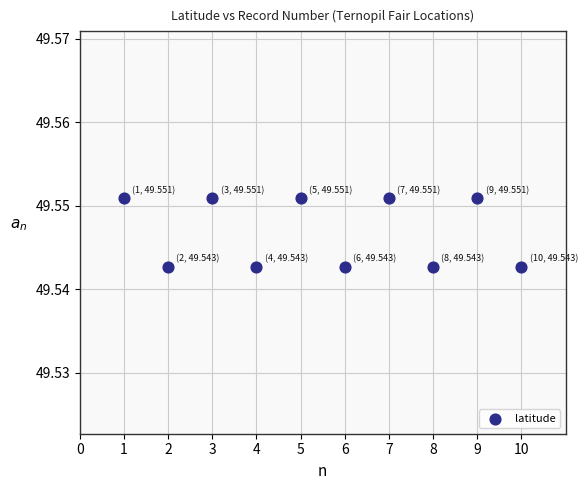

What is the average X value?

5.5